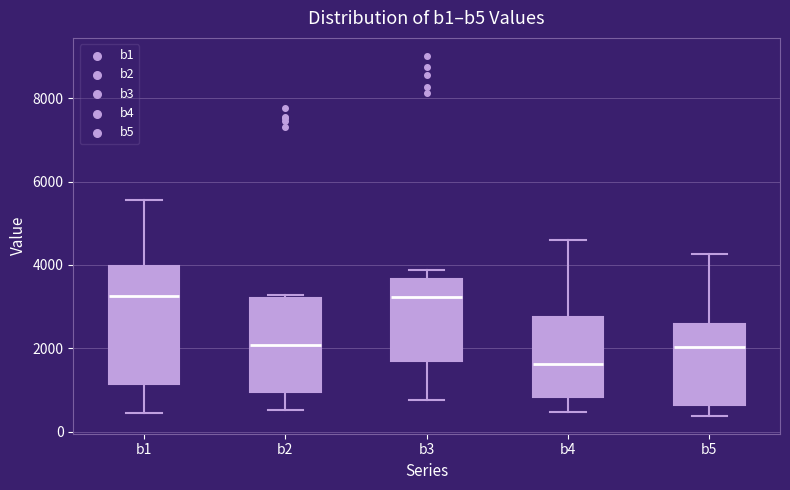

Reading left to right, transcribe this box plot: for each box, give where its median line is, the range the box spans, and where its two whiskers end, as read against the y-axis. The values are not printed on the chart, so give them approximately, as read against the axis.

b1: median 3200, box 1200 to 4000, whiskers 400 to 5600
b2: median 2000, box 1000 to 3200, whiskers 600 to 3200
b3: median 3200, box 1800 to 3600, whiskers 800 to 3800
b4: median 1600, box 800 to 2800, whiskers 400 to 4600
b5: median 2000, box 600 to 2600, whiskers 400 to 4200